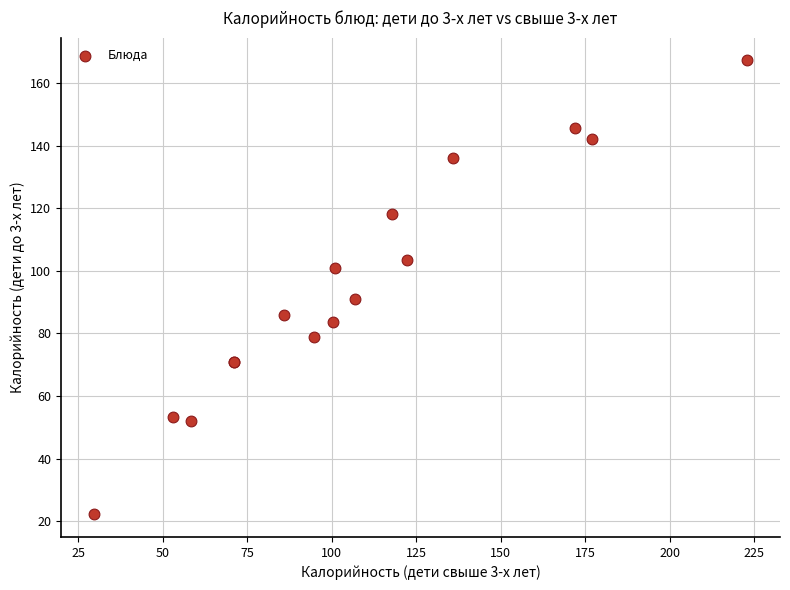

What Y value in the scatter plot is closest to 94?

91.0